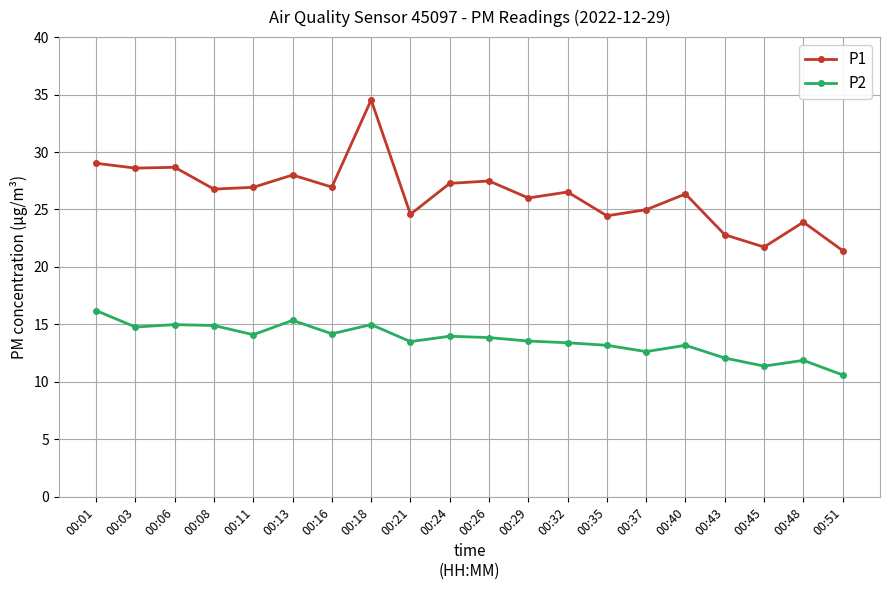

What is the difference between the P1 values at 00:01 and 00:40?

2.7